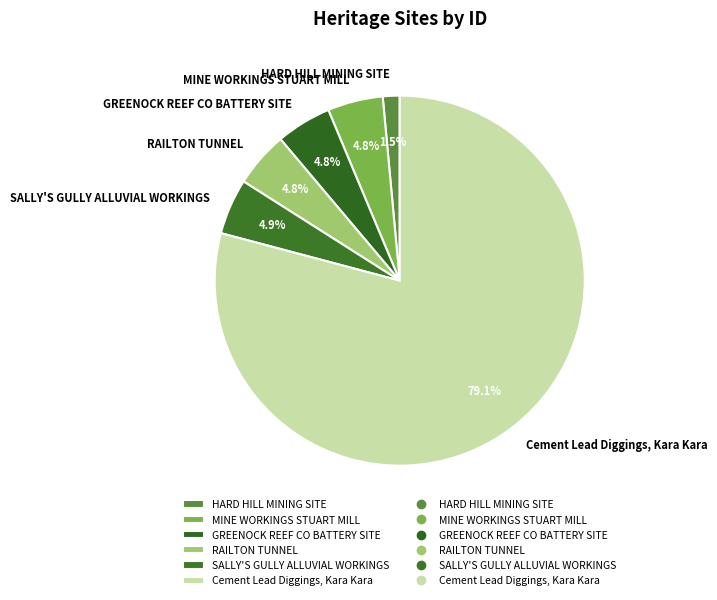

Count the number of slices in the pie.

6